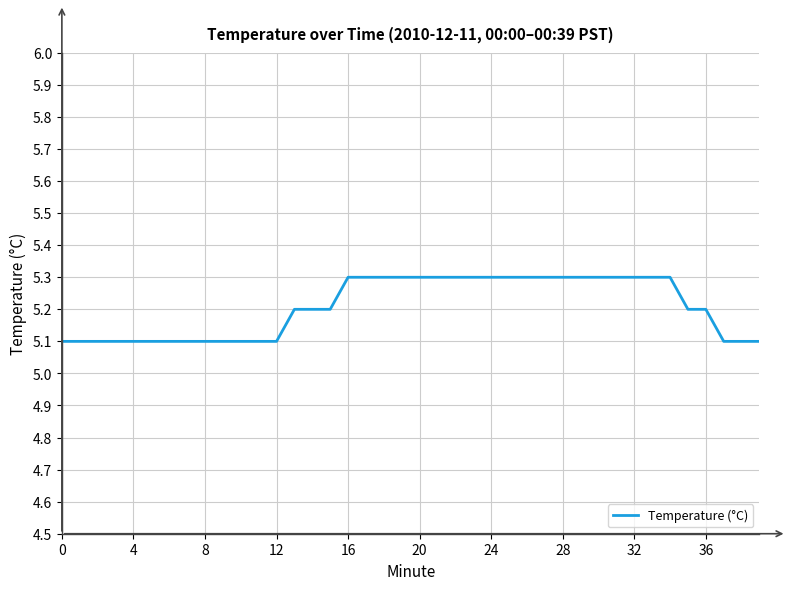

Reading left to right, list all the values displayed in this chart.

5.1	5.1	5.1	5.1	5.1	5.1	5.1	5.1	5.1	5.1	5.1	5.1	5.1	5.2	5.2	5.2	5.3	5.3	5.3	5.3	5.3	5.3	5.3	5.3	5.3	5.3	5.3	5.3	5.3	5.3	5.3	5.3	5.3	5.3	5.3	5.2	5.2	5.1	5.1	5.1